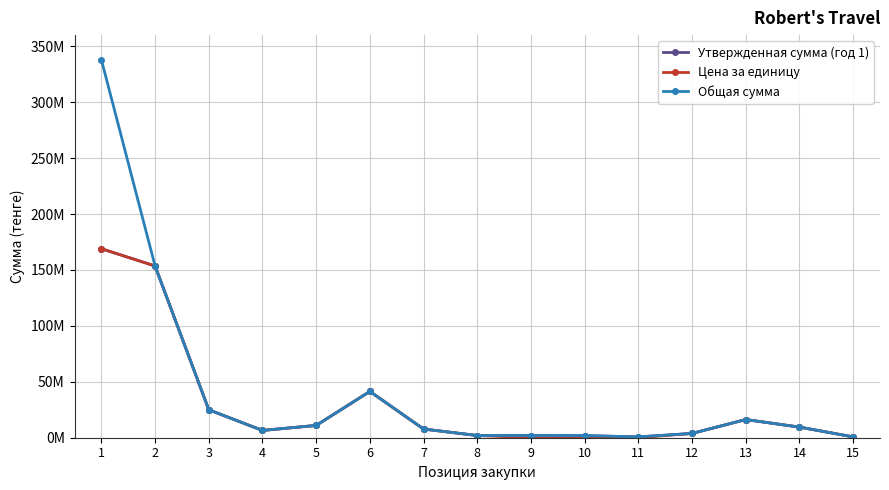

What are all the series names shown in the legend?

Утвержденная сумма (год 1), Цена за единицу, Общая сумма